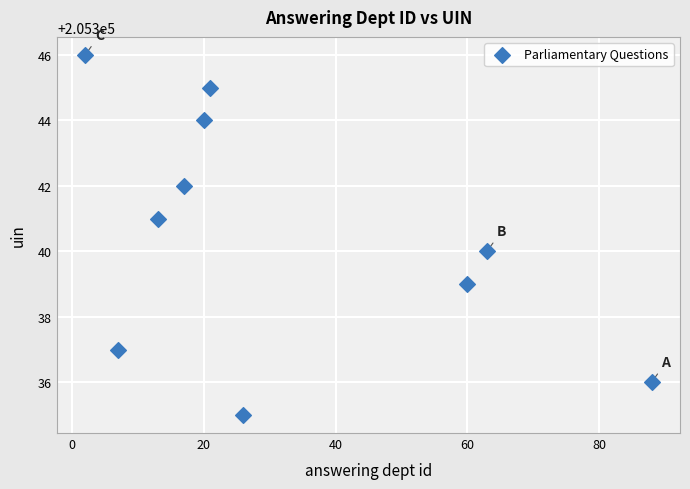

What is the range of Y values (max minus min)?

11